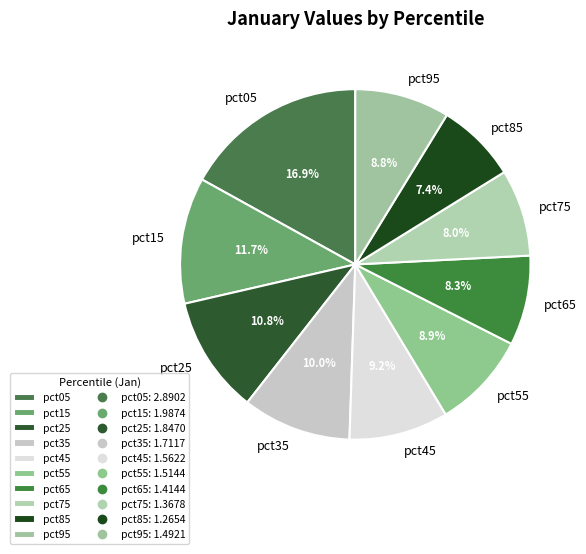

To the nearest percent, what is the difference between the pct95 and pct15 slice percentages?

3%